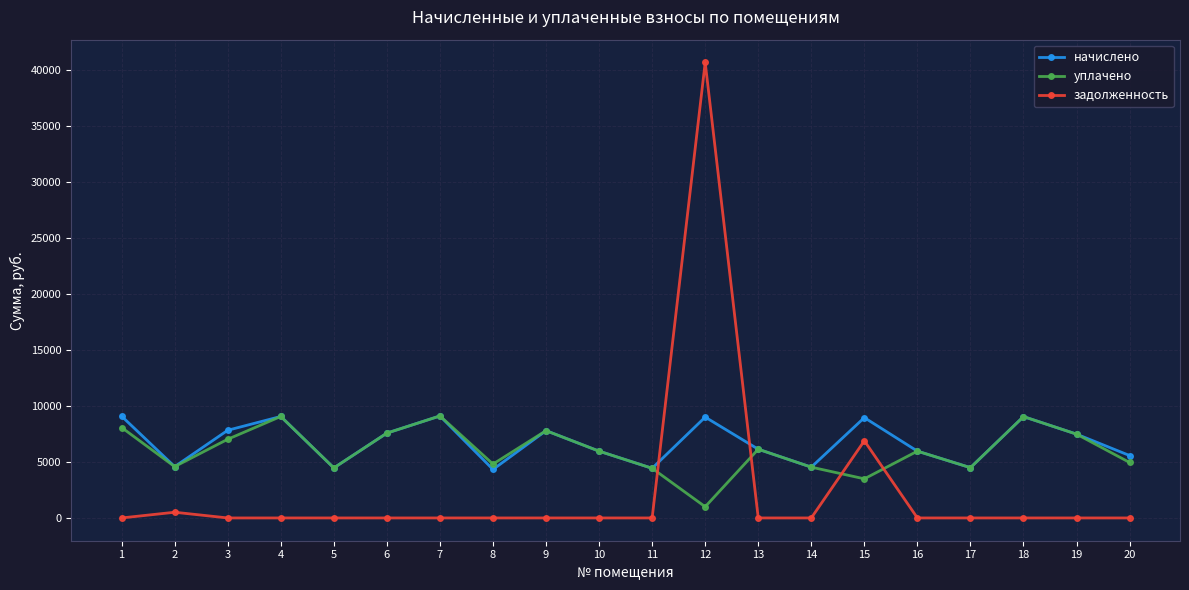

Does the chart display data point markers on the line(s)?

Yes